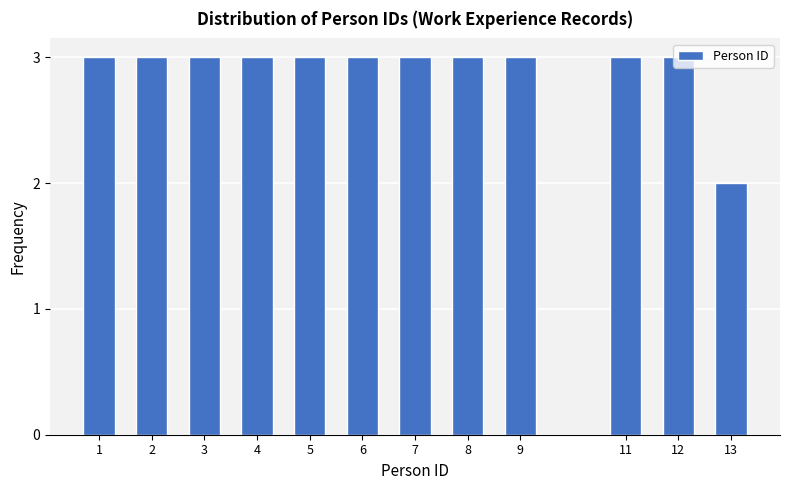

Which label corresponds to the smallest value in the chart?

13